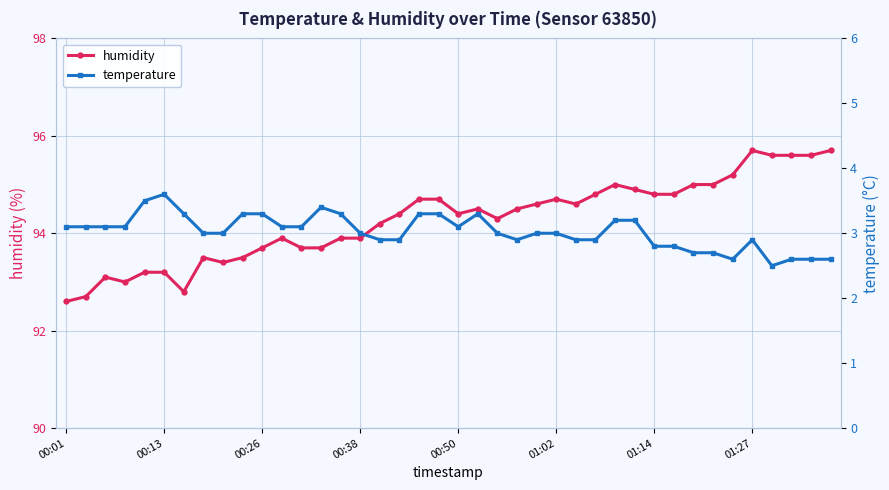

Rank the series at 29 from lowest to highest value.

temperature, humidity